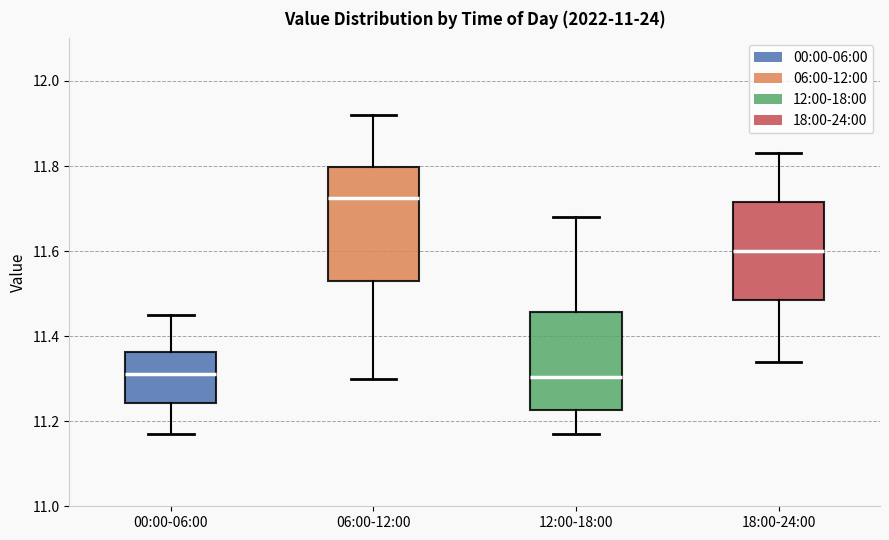

Reading left to right, transcribe this box plot: for each box, give where its median line is, the range the box spans, and where its two whiskers end, as read against the y-axis. The values are not printed on the chart, so give them approximately, as read against the axis.

00:00-06:00: median 11.32, box 11.24 to 11.36, whiskers 11.18 to 11.46
06:00-12:00: median 11.72, box 11.54 to 11.80, whiskers 11.30 to 11.92
12:00-18:00: median 11.30, box 11.22 to 11.46, whiskers 11.18 to 11.68
18:00-24:00: median 11.60, box 11.48 to 11.72, whiskers 11.34 to 11.84